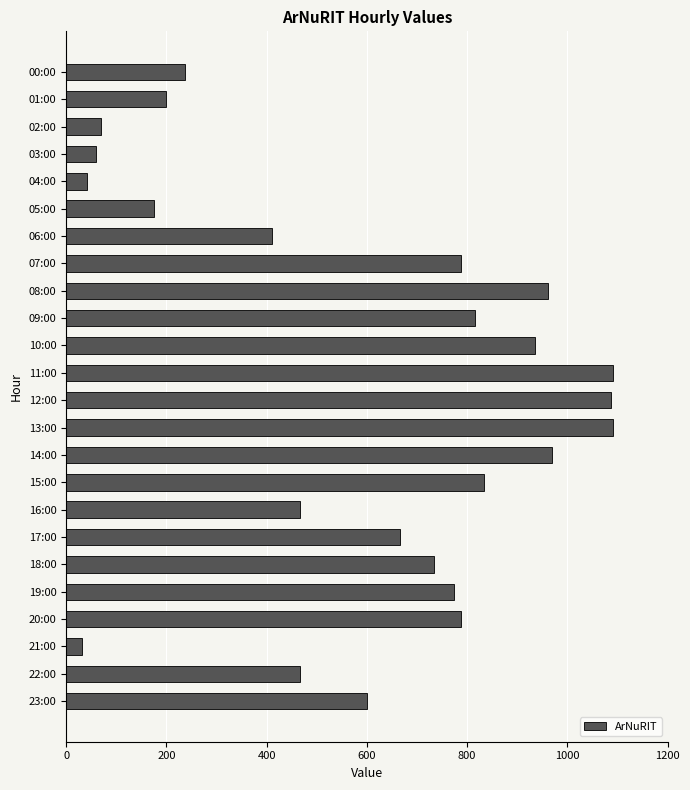

What is the average value?

596